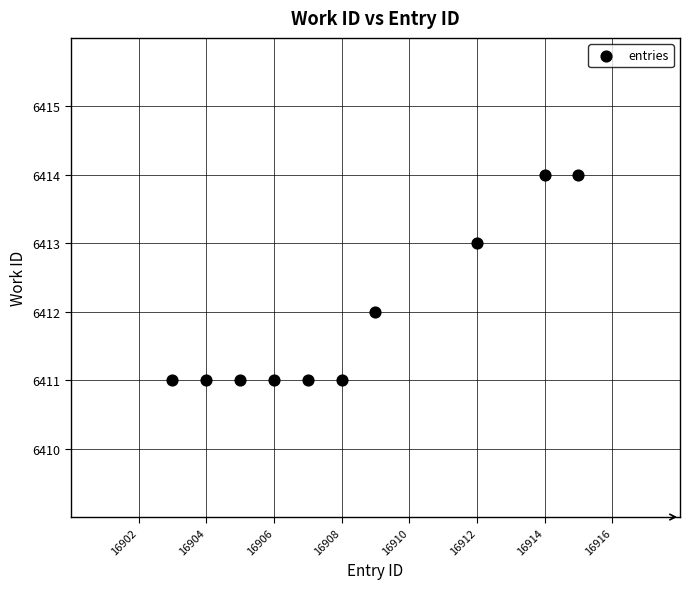

What is the range of Y values (max minus min)?

3